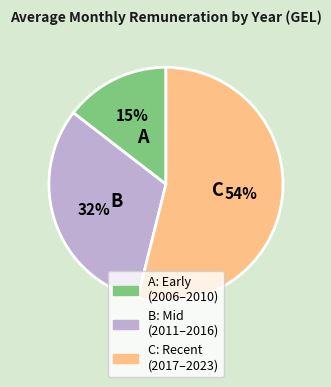

To the nearest percent, what is the difference between the largest and smallest slice percentages?

39%